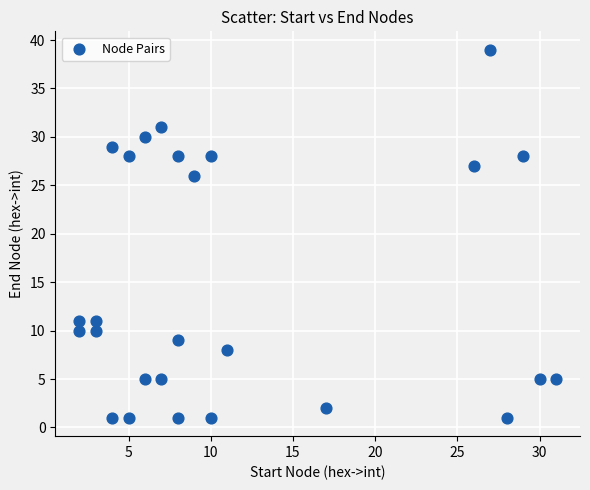

What Y value in the scatter plot is closest to 20?

26